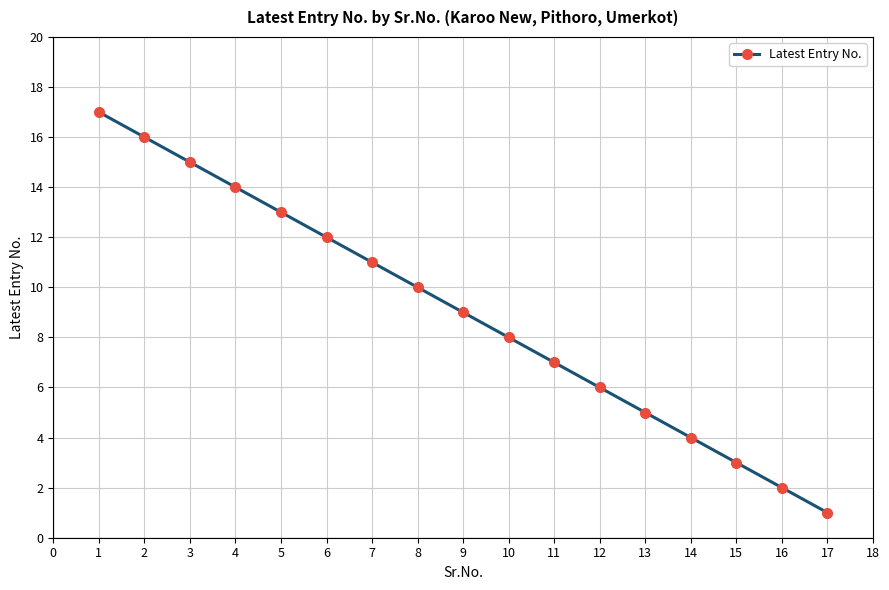

What is the ratio of the value at 6 to the value at 11?

1.7